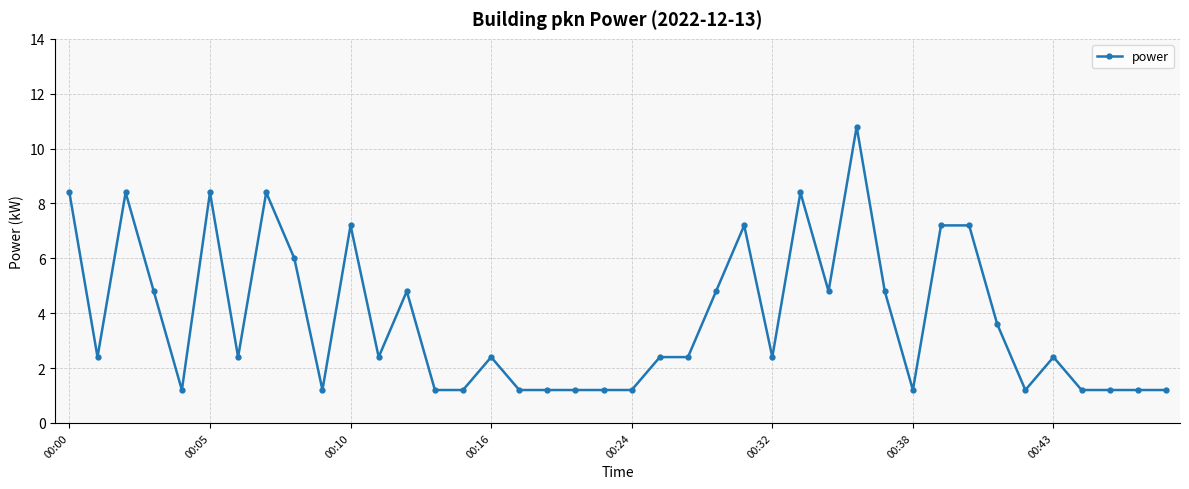

What is the value of the 13th point from the left?

4.8